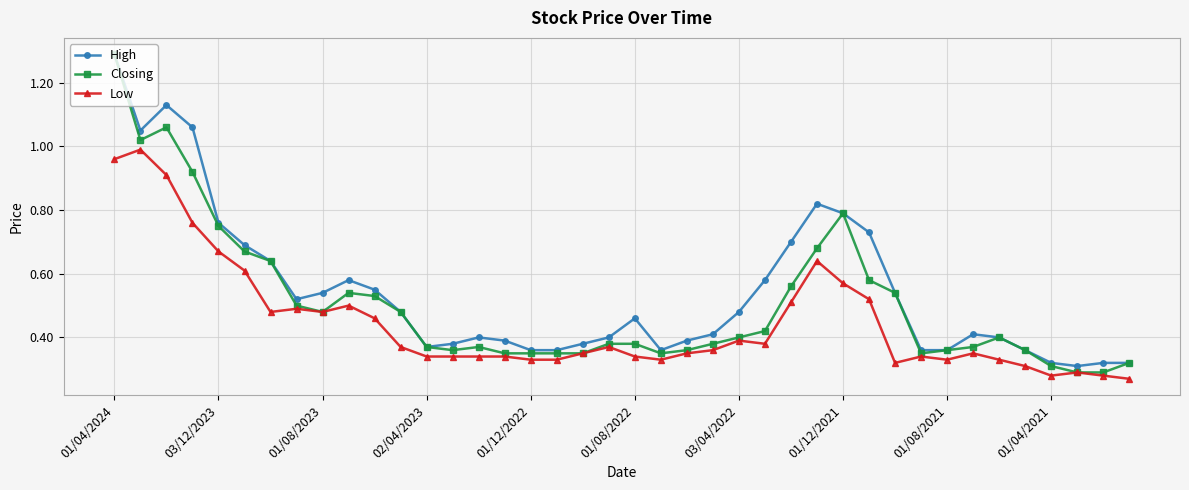

Does the chart display data point markers on the line(s)?

Yes